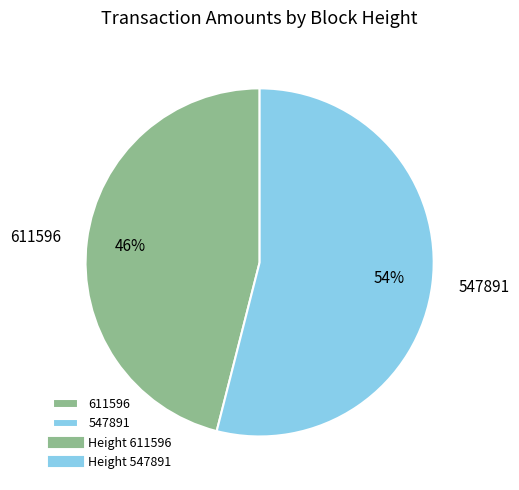

Is it true that 611596 is 46% of the pie?

True